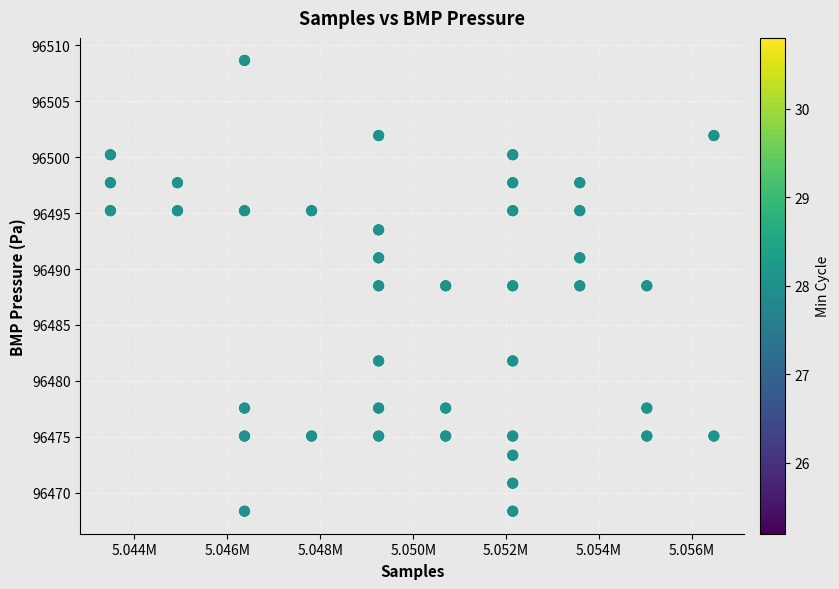

What is the range of X values (max minus min)?

12987.9